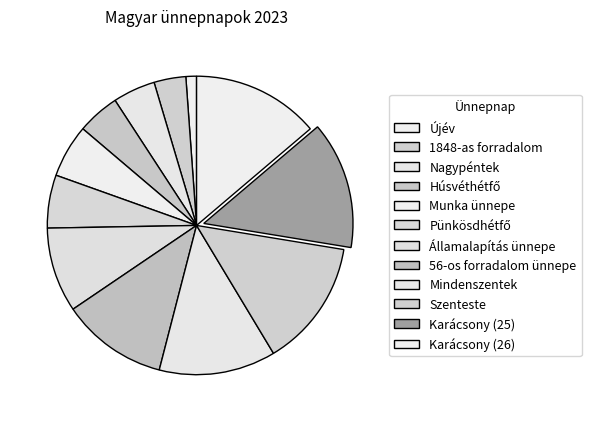

To the nearest percent, what is the average slice percentage?

8%